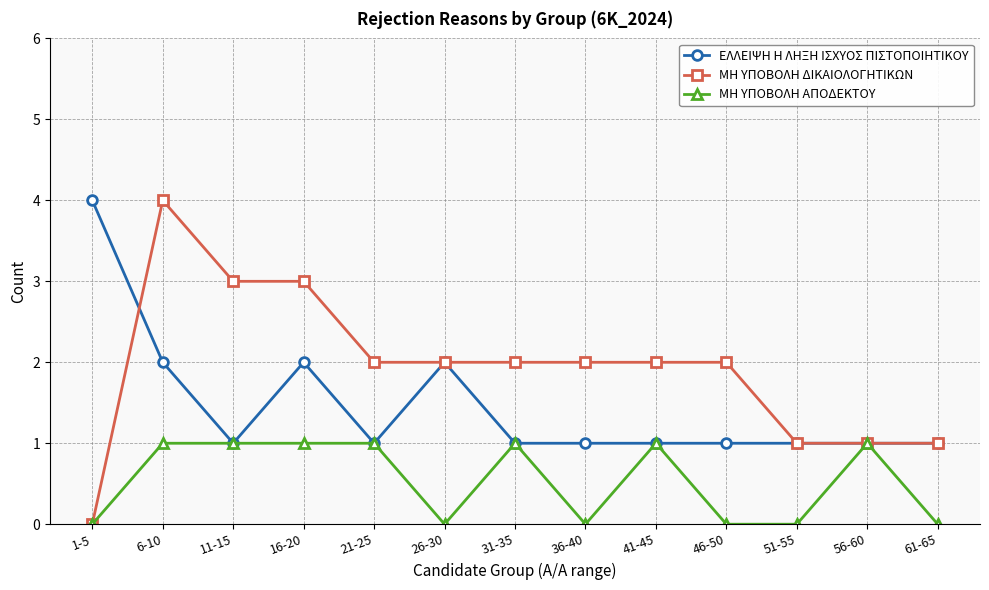

Which series has the widest spread of values?

ΜΗ ΥΠΟΒΟΛΗ ΔΙΚΑΙΟΛΟΓΗΤΙΚΩΝ